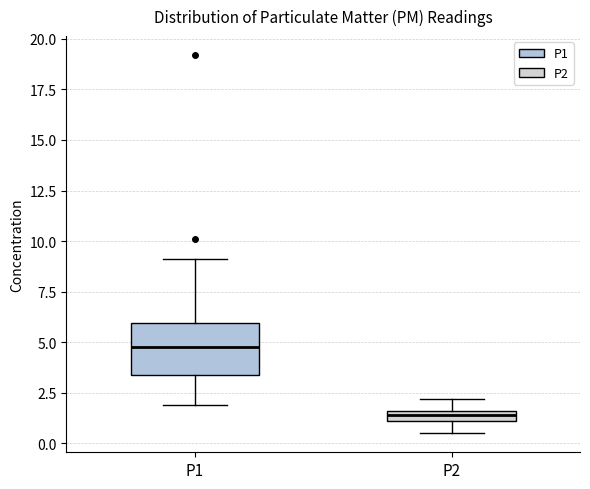

Where does the upper whisker of the box for P1 end on the y-axis? The values are not printed on the chart, so give them approximately, as read against the axis.

9.0